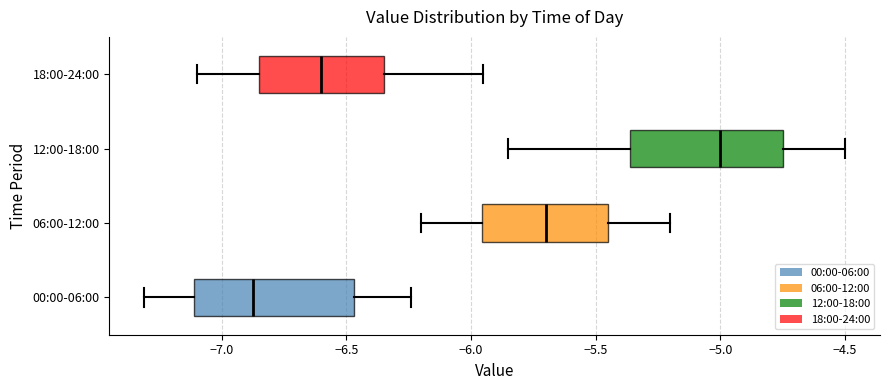

Which box has the furthest to the right median line?

12:00-18:00